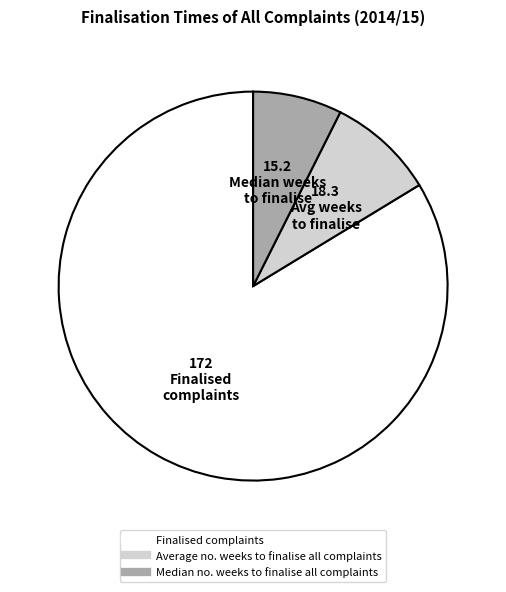

Count the number of slices in the pie.

3